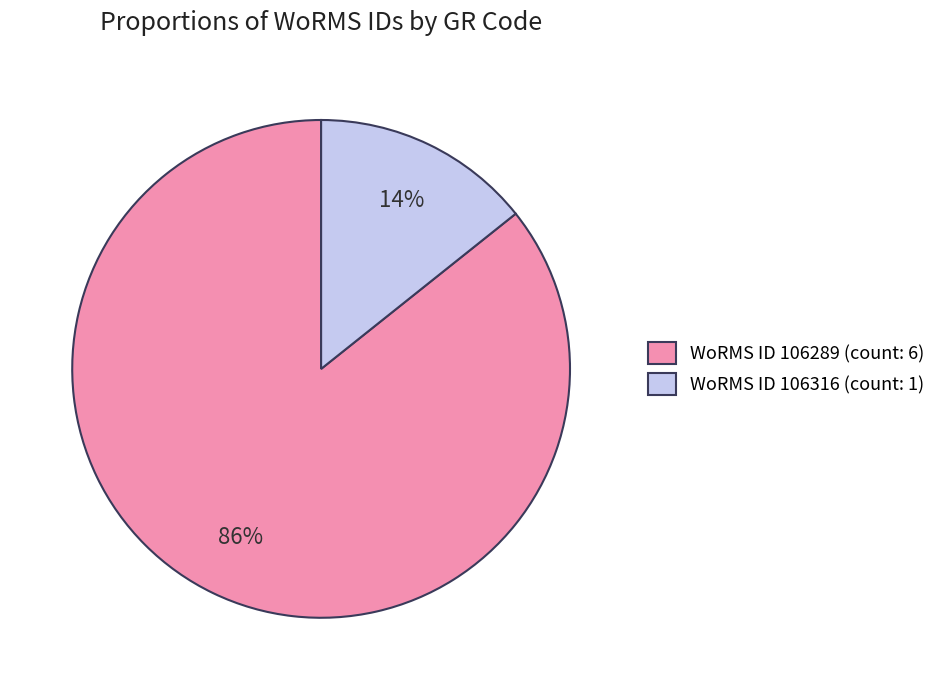

Combined, do WoRMS ID 106316 (count: 1) and WoRMS ID 106289 (count: 6) account for over 50%?

Yes